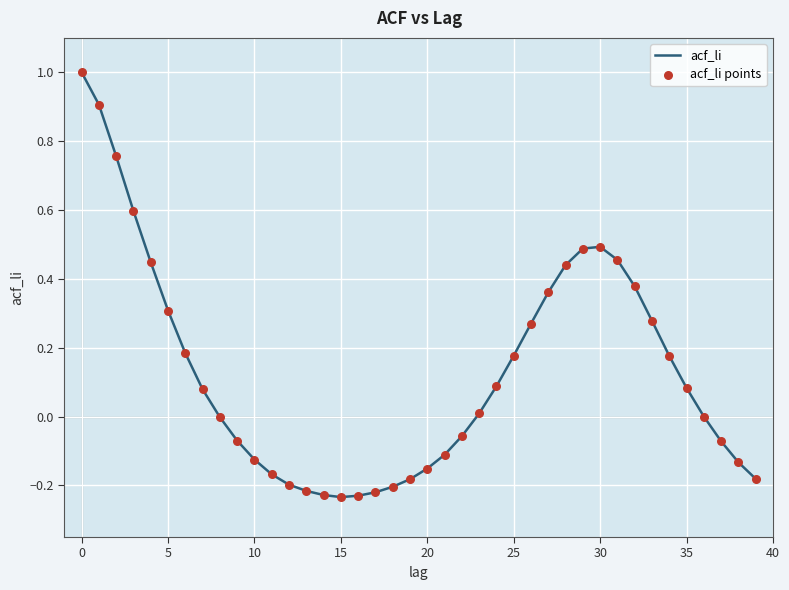

What is the maximum value shown in the chart?

1.0